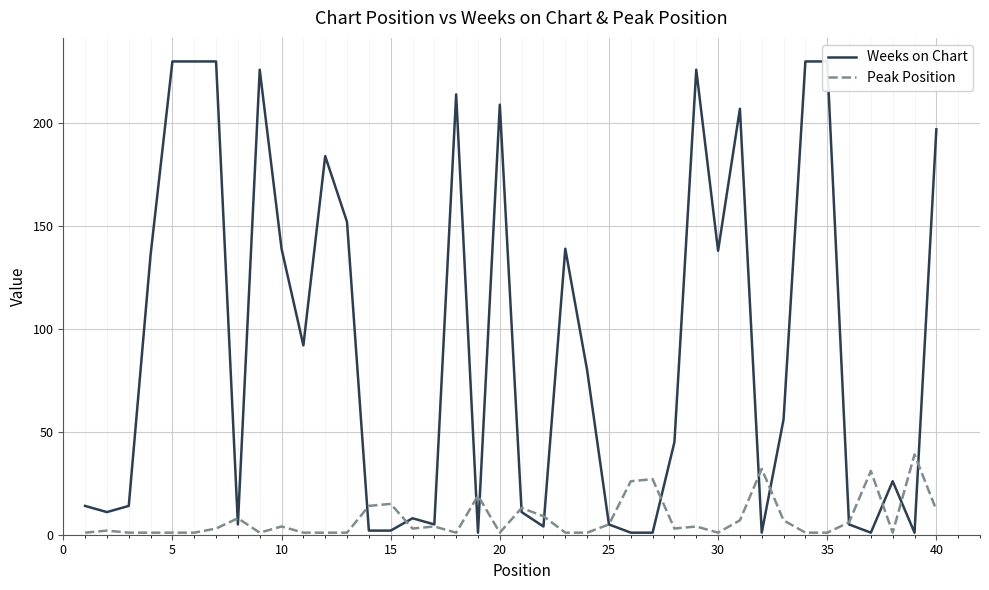

How many intersections are there between Weeks on Chart and Peak Position?

15